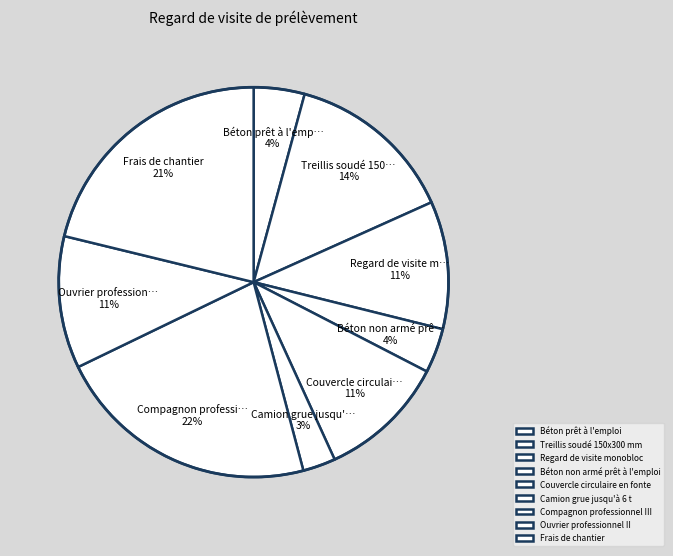

The Béton non armé prêt à l'emploi slice represents 4% of the pie. True or false?

True